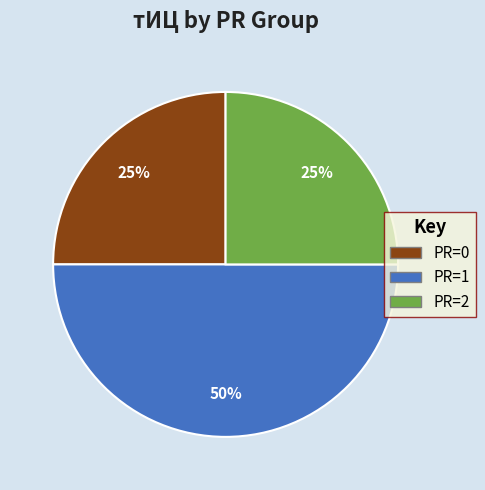

To the nearest percent, what is the average slice percentage?

33%